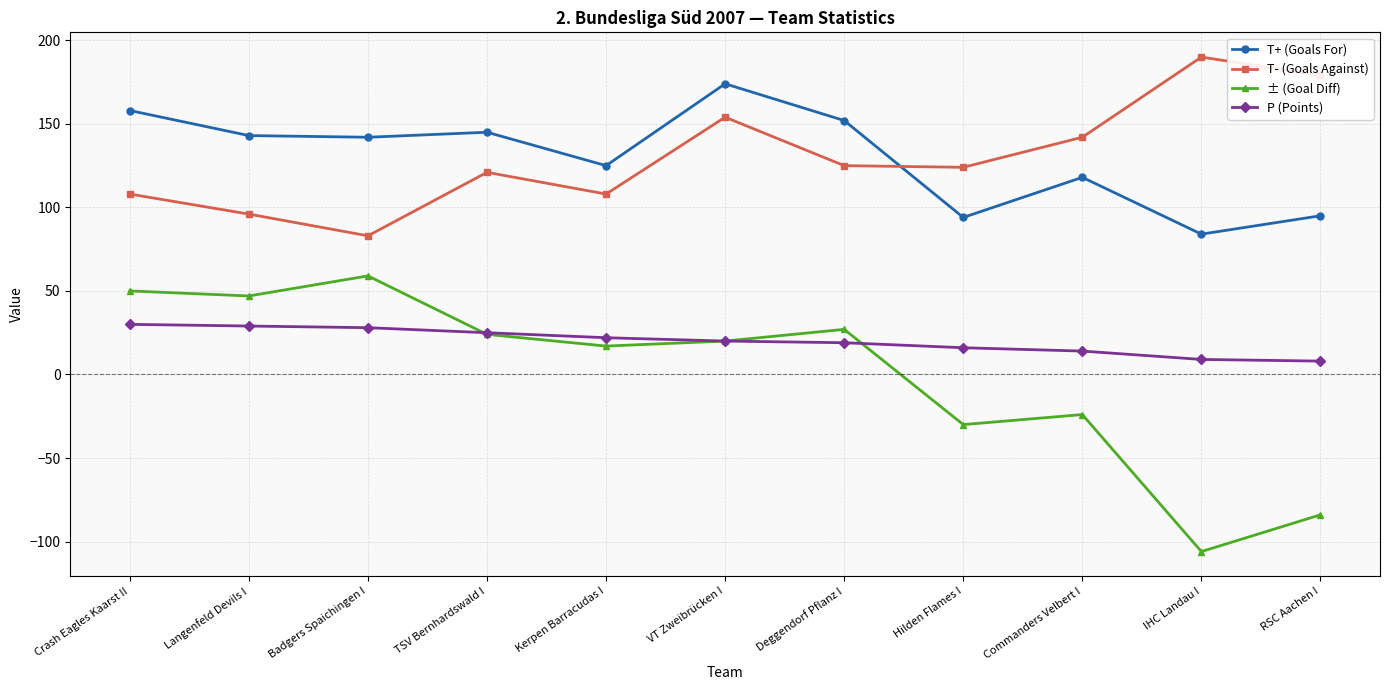

What is the approximate value of ± (Goal Diff) at Langenfeld Devils I, to the nearest 5?

45